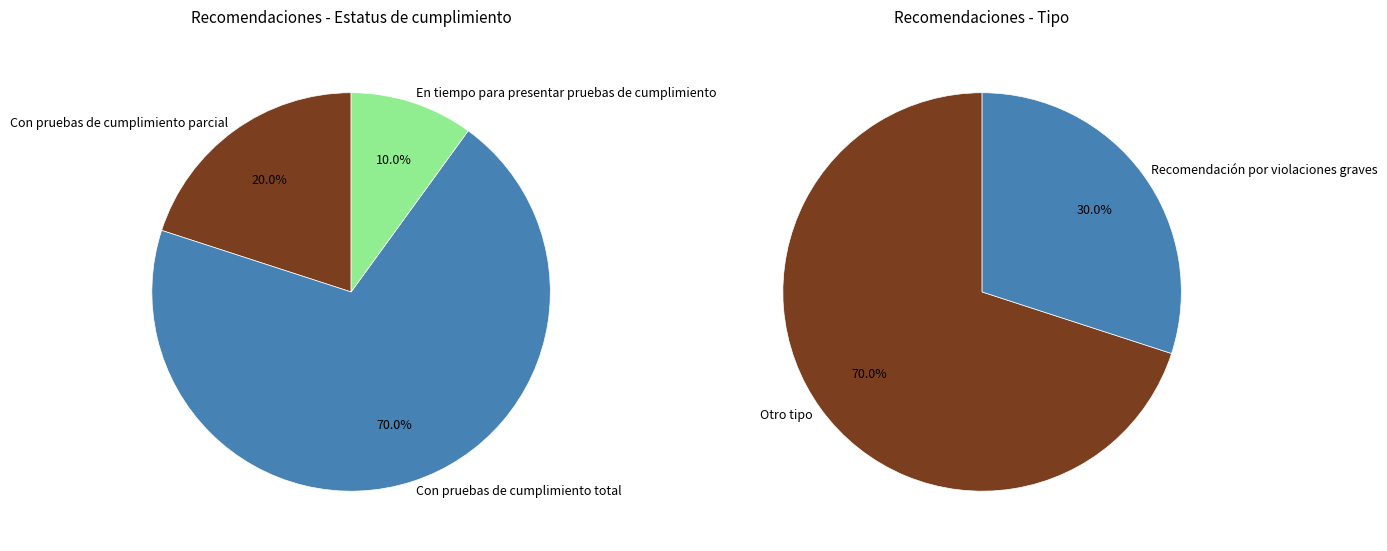

Does Con pruebas de cumplimiento parcial account for over 50% of the chart?

No